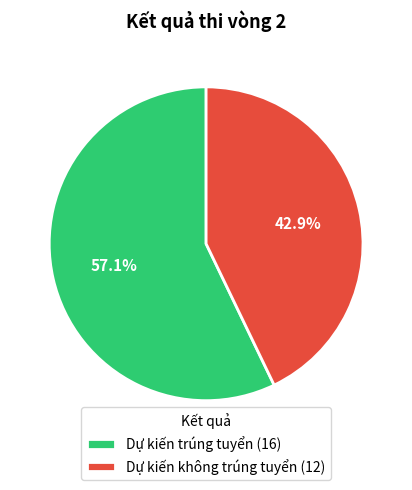

How many slices are in this pie chart?

2